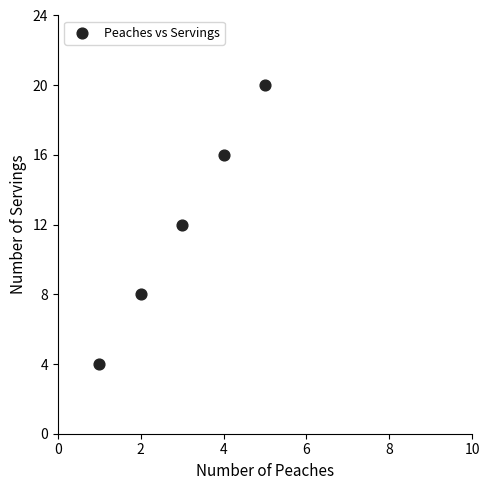

What is the range of Y values (max minus min)?

16